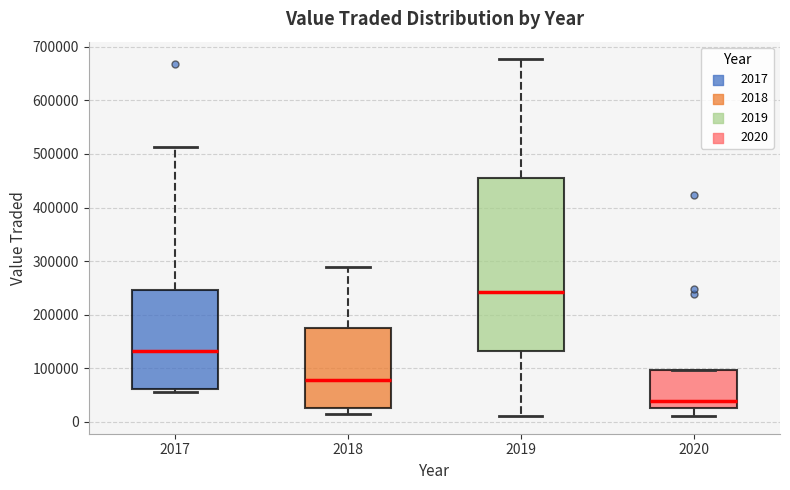

Which box has the lowest median line?

2020